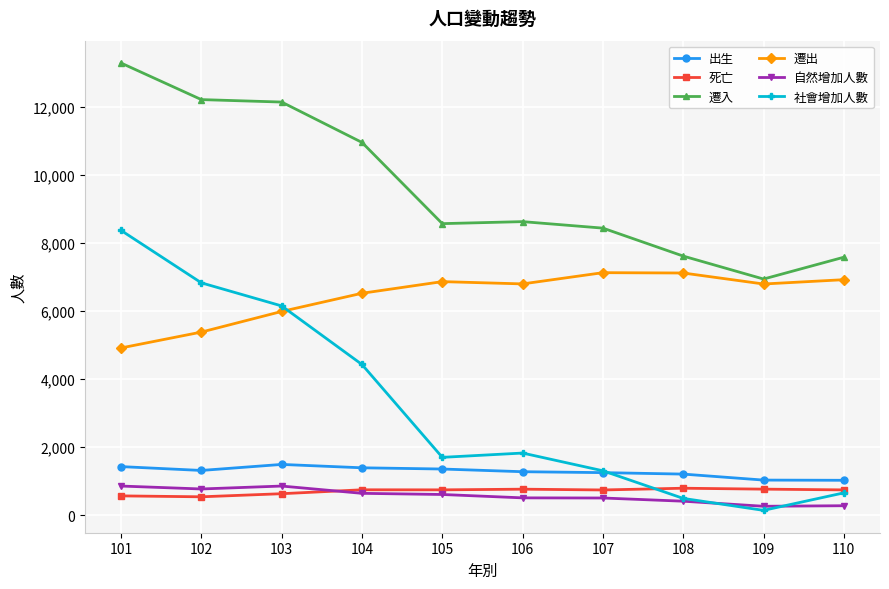

What is the spread (max minus min) of values at 102?

11666